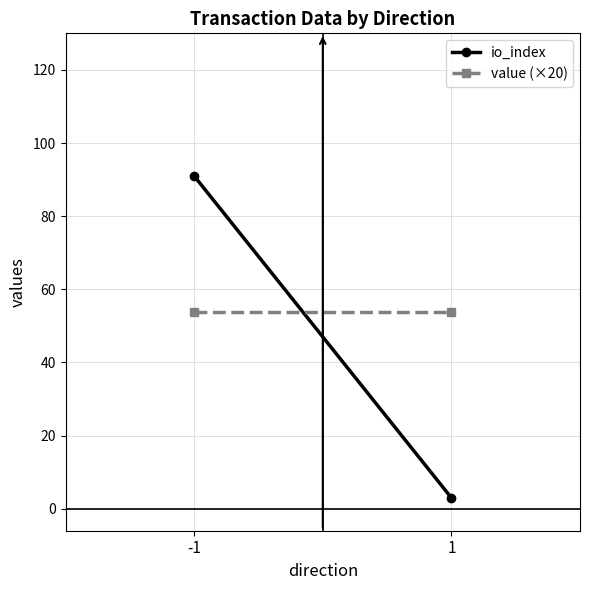

The value of value (×20) at -1 is 19.9. True or false?

False